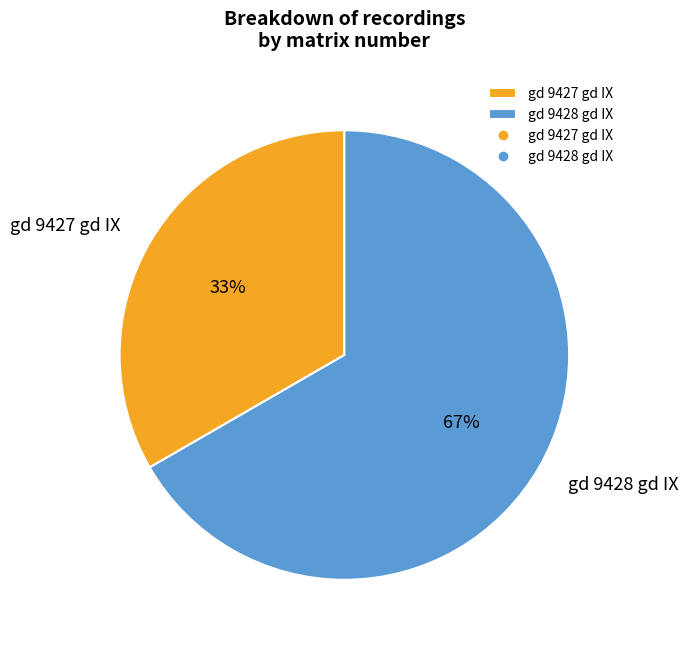

Is the sum of gd 9428 gd IX and gd 9427 gd IX greater than half?

Yes